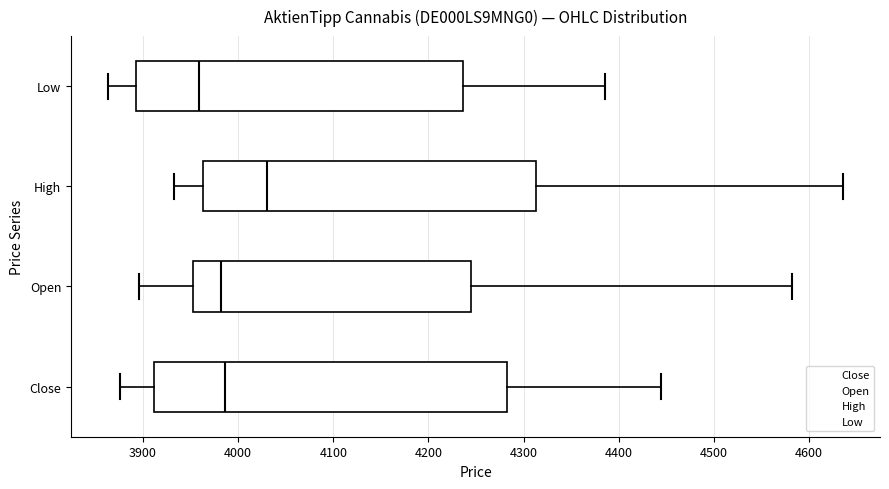

Which box is the widest, from its left edge to its right edge?

Close